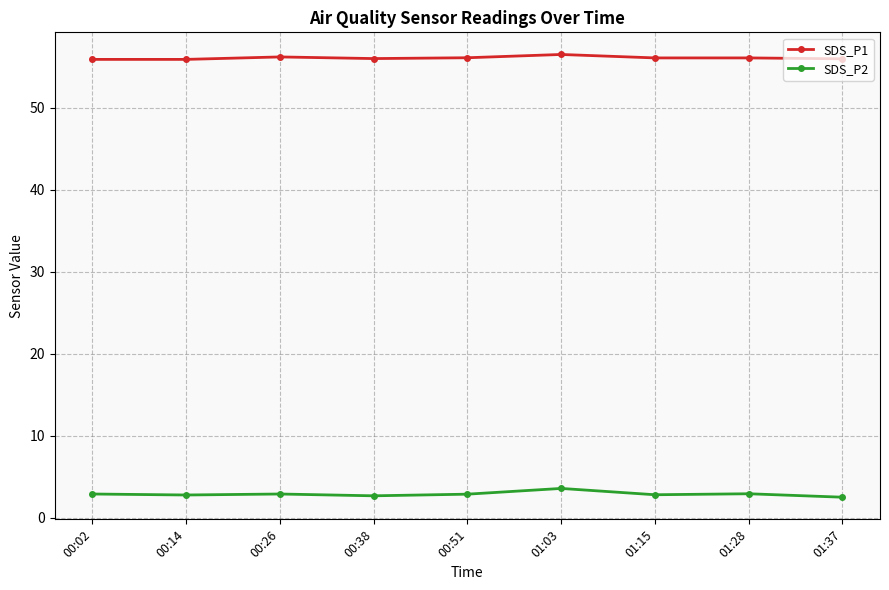

Is the value of SDS_P2 at 00:14 greater than the value of SDS_P1 at 01:15?

No